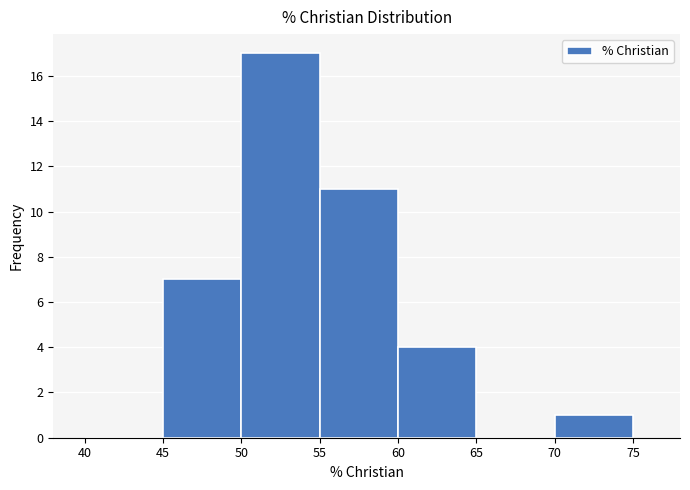

Which range on the x-axis has the tallest bar?

50 to 55